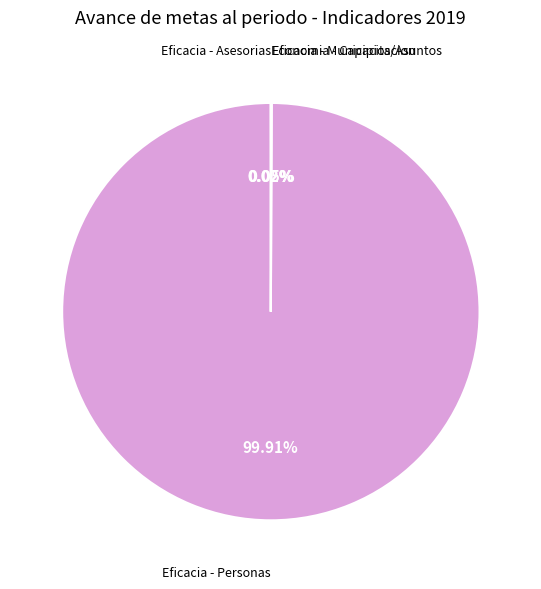

Is there any slice that represents more than half of the pie?

Yes